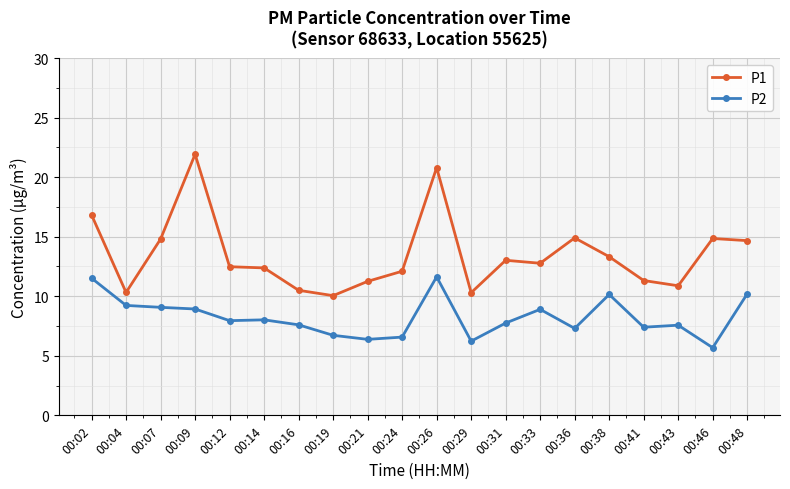

Which series changed the most between 00:02 and 00:46?

P2